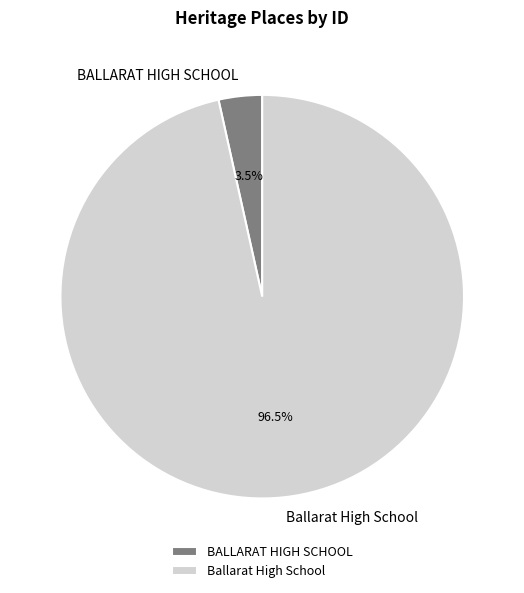

To the nearest percent, what is the difference between the Ballarat High School and BALLARAT HIGH SCHOOL slice percentages?

93%